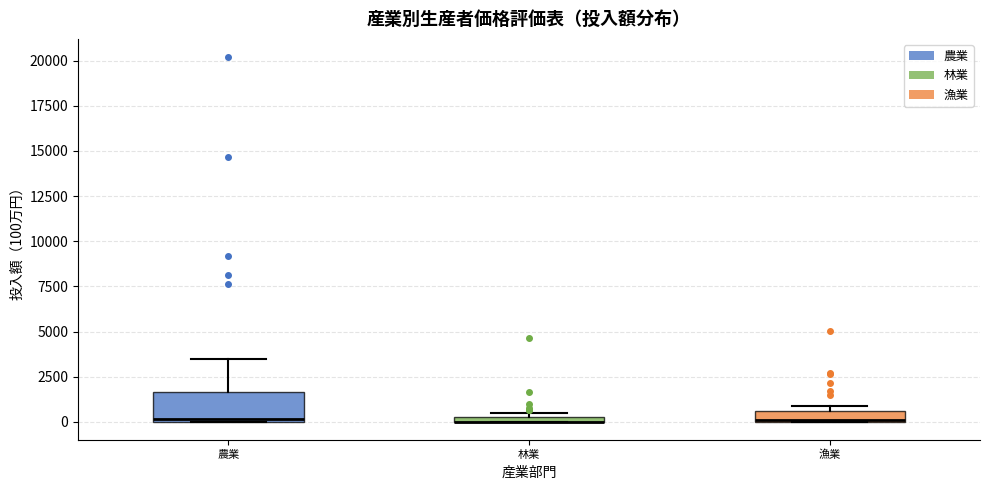

Which box is the tallest, from its lower edge to its upper edge?

農業